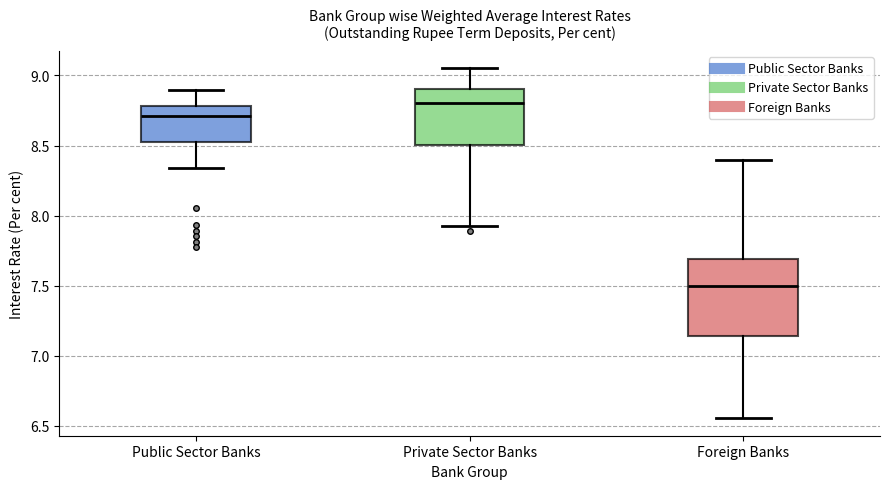

Which box has the lowest median line?

Foreign Banks